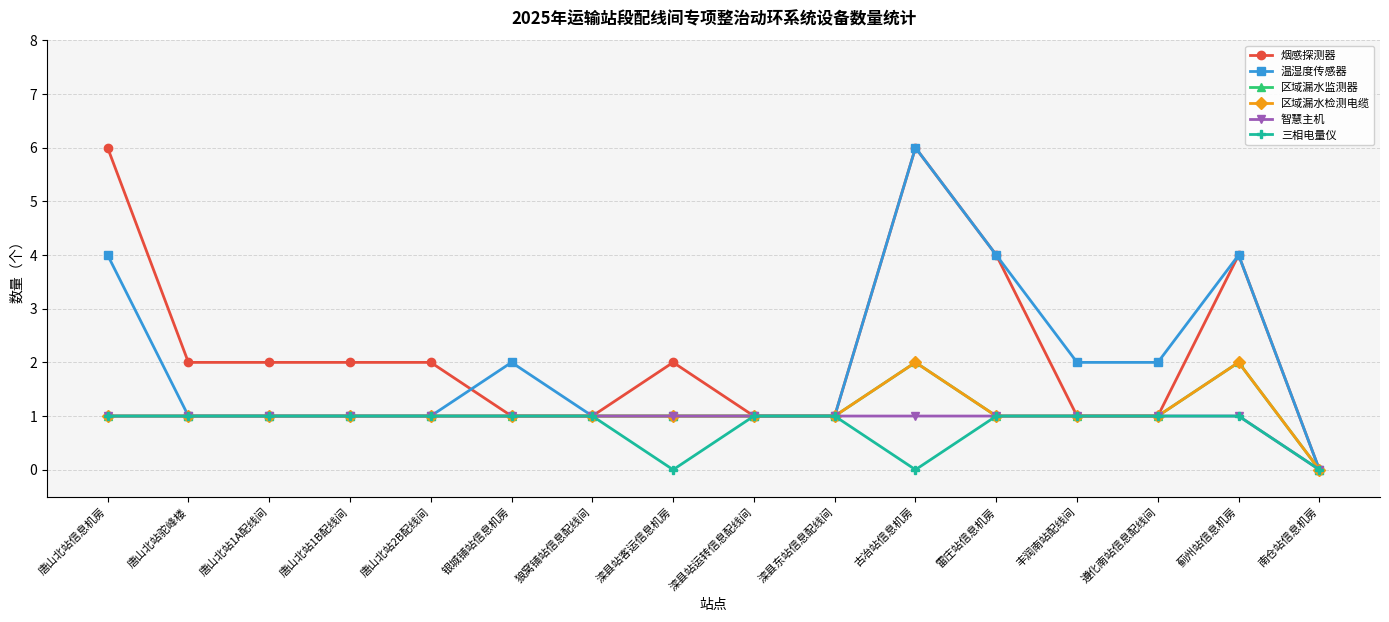

Reading left to right, extract all data points from this chart.

烟感探测器: 6	2	2	2	2	1	1	2	1	1	6	4	1	1	4	0
温湿度传感器: 4	1	1	1	1	2	1	1	1	1	6	4	2	2	4	0
区域漏水监测器: 1	1	1	1	1	1	1	1	1	1	2	1	1	1	2	0
区域漏水检测电缆: 1	1	1	1	1	1	1	1	1	1	2	1	1	1	2	0
智慧主机: 1	1	1	1	1	1	1	1	1	1	1	1	1	1	1	0
三相电量仪: 1	1	1	1	1	1	1	0	1	1	0	1	1	1	1	0